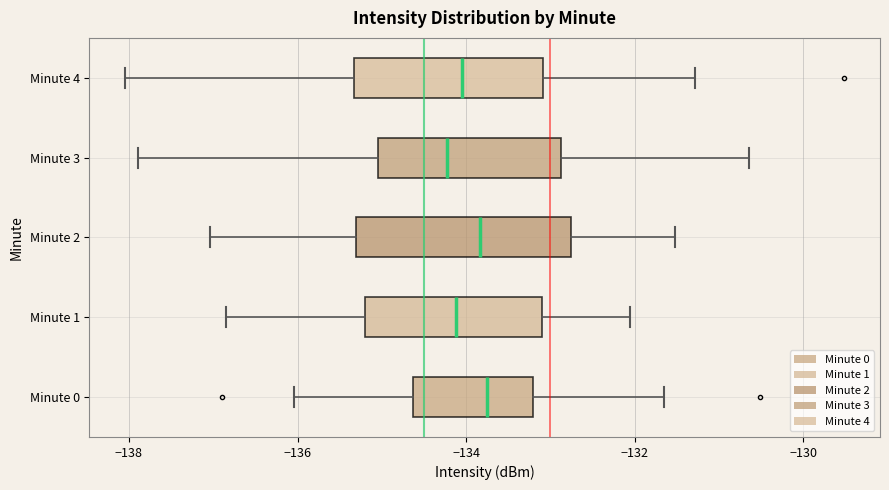

Where does the median line of the box for Minute 0 sit on the x-axis? The values are not printed on the chart, so give them approximately, as read against the axis.

-133.8